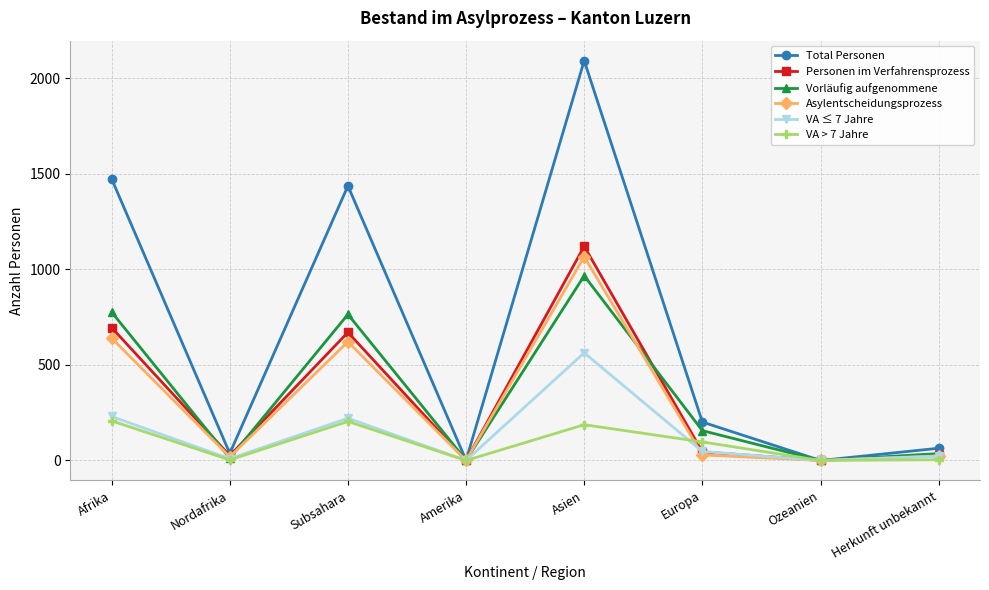

What are all the series names shown in the legend?

Total Personen, Personen im Verfahrensprozess, Vorläufig aufgenommene, Asylentscheidungsprozess, VA ≤ 7 Jahre, VA > 7 Jahre